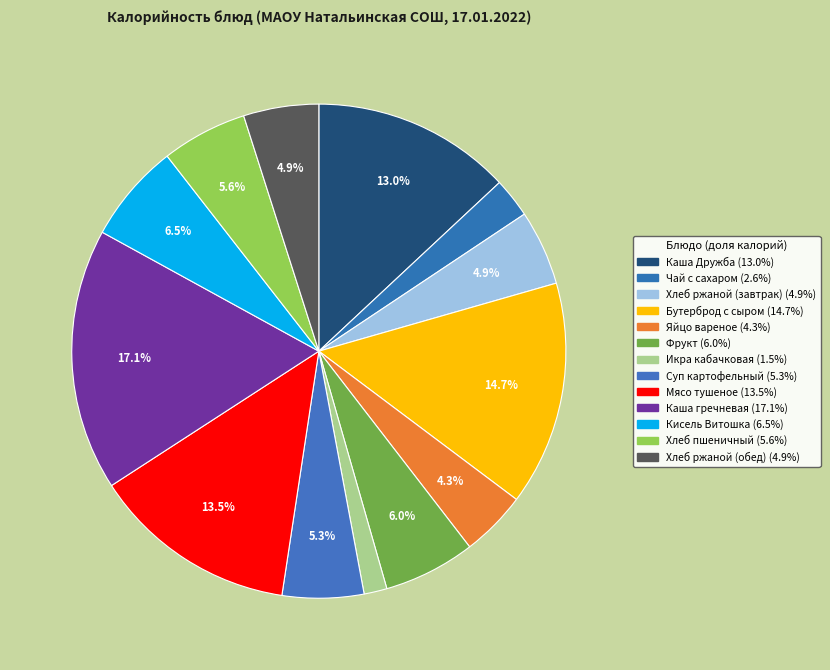

How much of the chart is everything except Хлеб пшеничный?

94.4%